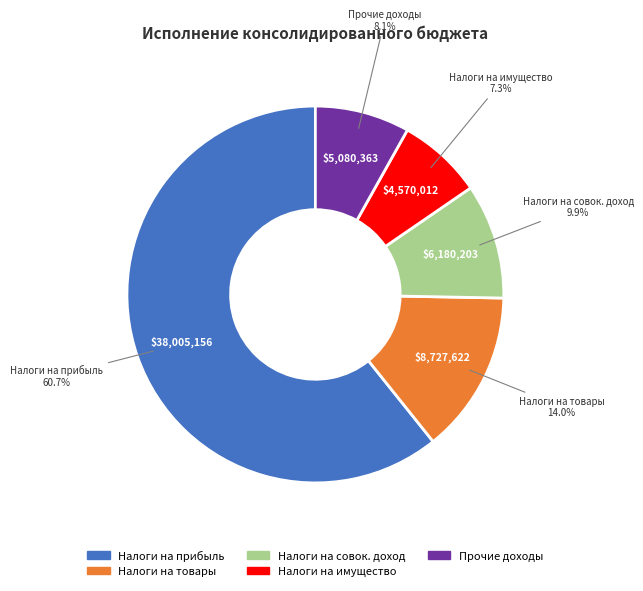

Is there a majority slice in this chart?

Yes